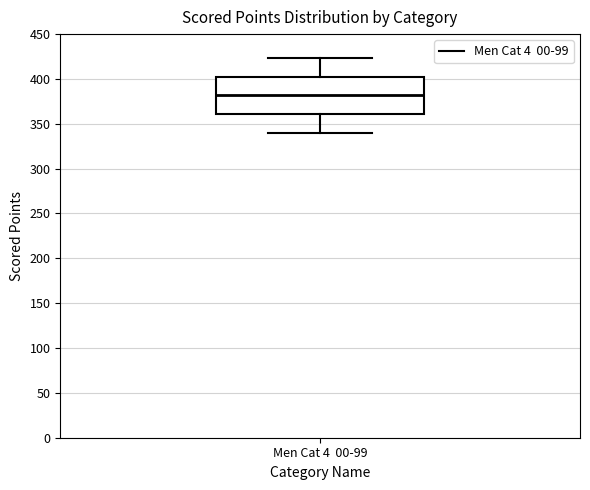

Transcribe this box plot: give where the median line is, the range the box spans, and where the two whiskers end, as read against the y-axis. The values are not printed on the chart, so give them approximately, as read against the axis.

median 380, box 360 to 405, whiskers 340 to 425